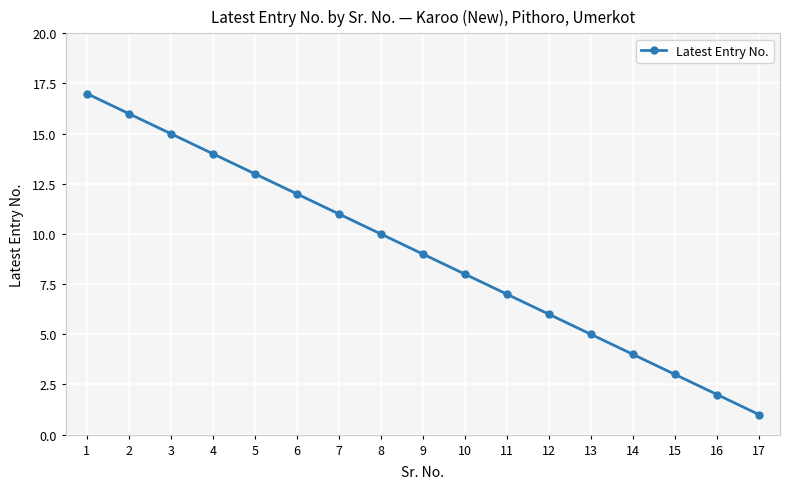

Is it true that the value at 1 is 17?

True